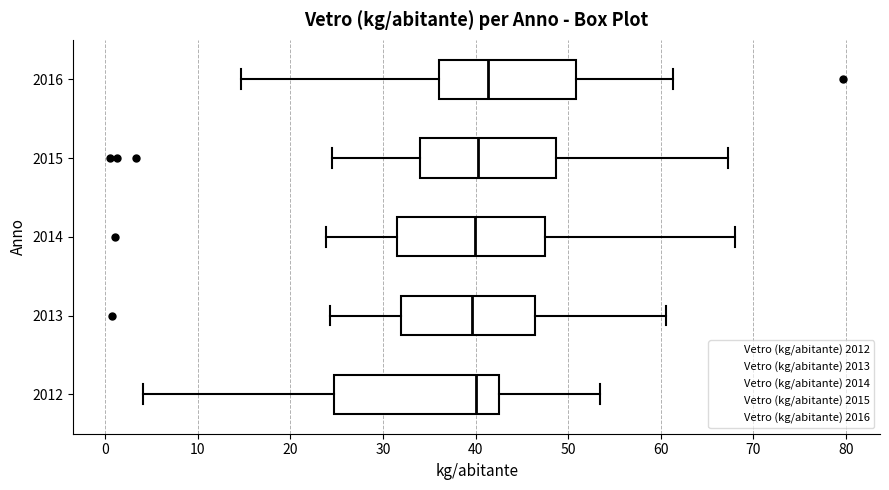

Reading bottom to top, read every box against the x-axis: the position of its median line, the range the box covers, and the ends of its whiskers. The values are not printed on the chart, so give them approximately, as read against the axis.

2012: median 40, box 25 to 42, whiskers 4 to 53
2013: median 40, box 32 to 46, whiskers 24 to 61
2014: median 40, box 32 to 47, whiskers 24 to 68
2015: median 40, box 34 to 49, whiskers 24 to 67
2016: median 41, box 36 to 51, whiskers 15 to 61